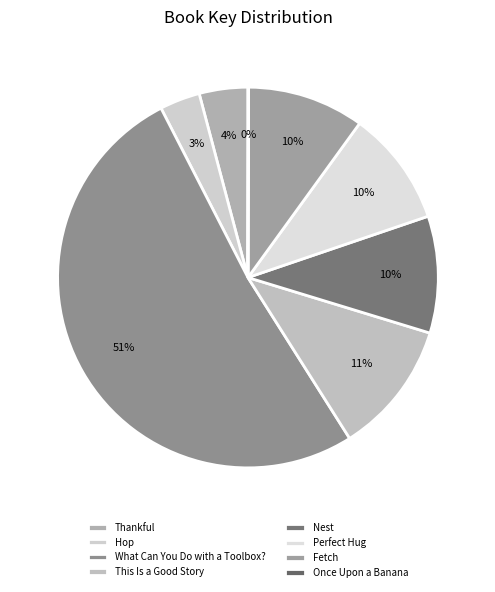

How many slices are in this pie chart?

8